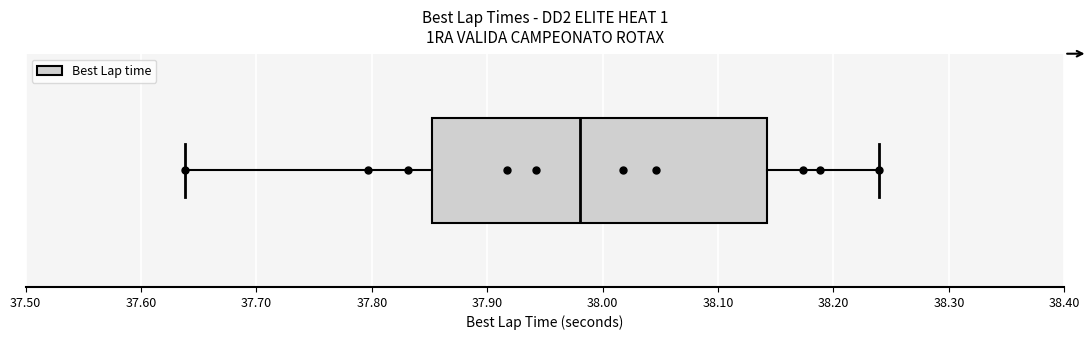

Transcribe this box plot: give where the median line is, the range the box spans, and where the two whiskers end, as read against the x-axis. The values are not printed on the chart, so give them approximately, as read against the axis.

median 37.98, box 37.85 to 38.14, whiskers 37.64 to 38.24